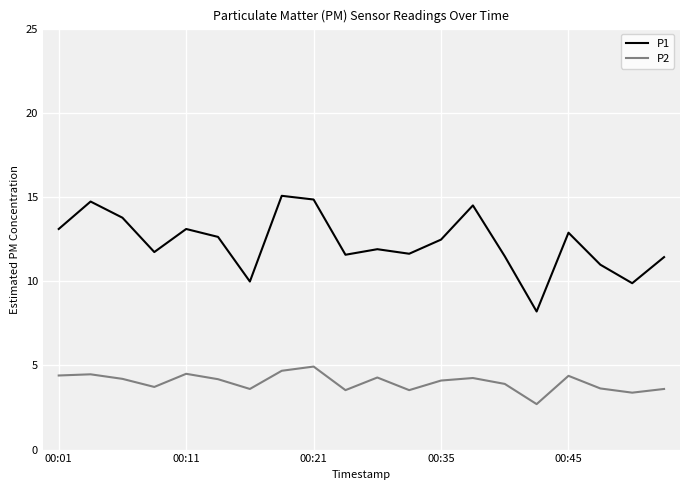

True or false: P1 and P2 intersect in this chart.

False